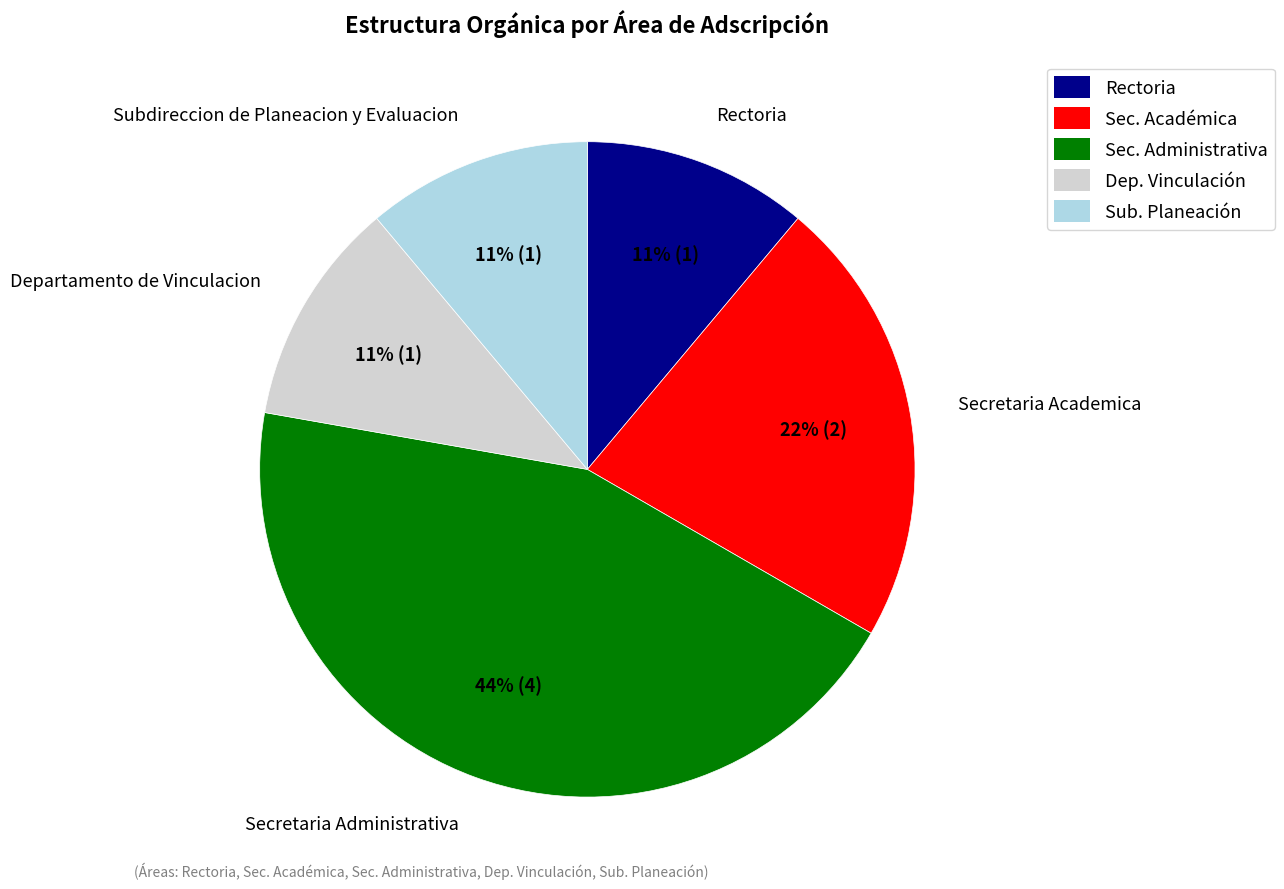

How many segments does this pie chart have?

5